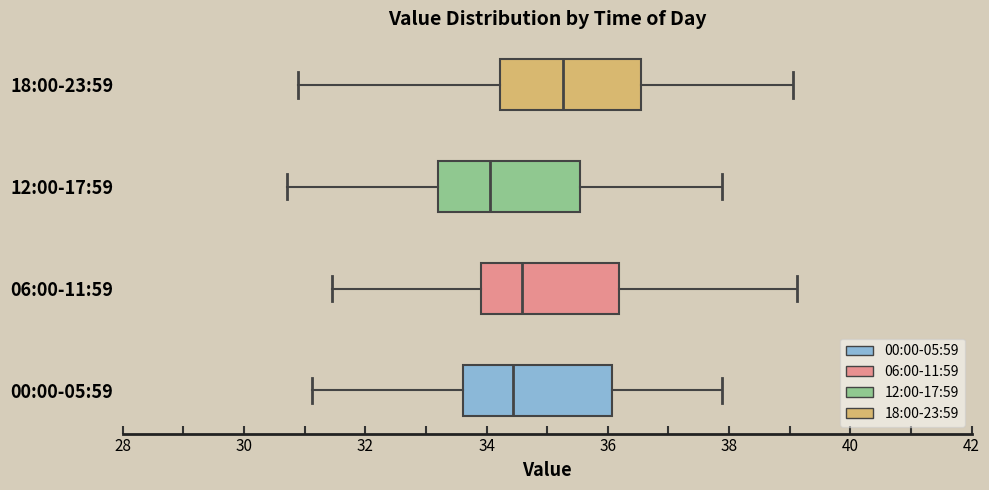

Reading bottom to top, read every box against the x-axis: the position of its median line, the range the box covers, and the ends of its whiskers. The values are not printed on the chart, so give them approximately, as read against the axis.

00:00-05:59: median 34.4, box 33.6 to 36.0, whiskers 31.2 to 37.8
06:00-11:59: median 34.6, box 34.0 to 36.2, whiskers 31.4 to 39.2
12:00-17:59: median 34.0, box 33.2 to 35.6, whiskers 30.8 to 37.8
18:00-23:59: median 35.2, box 34.2 to 36.6, whiskers 30.8 to 39.0